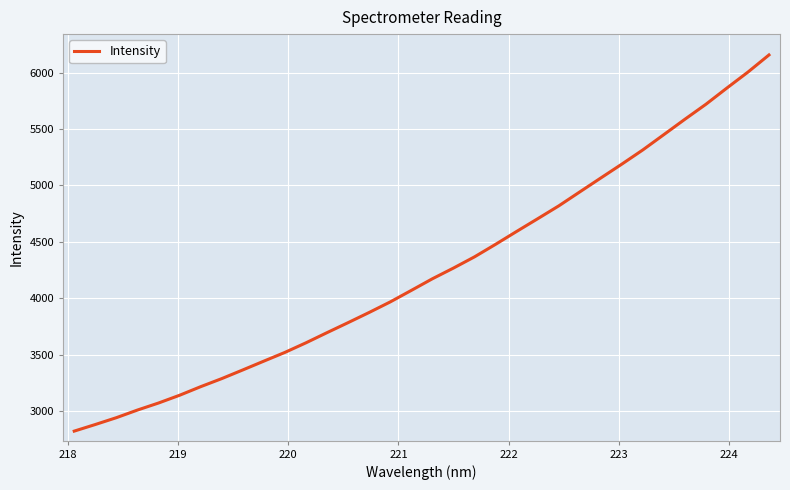

How many values are below 4173?

17